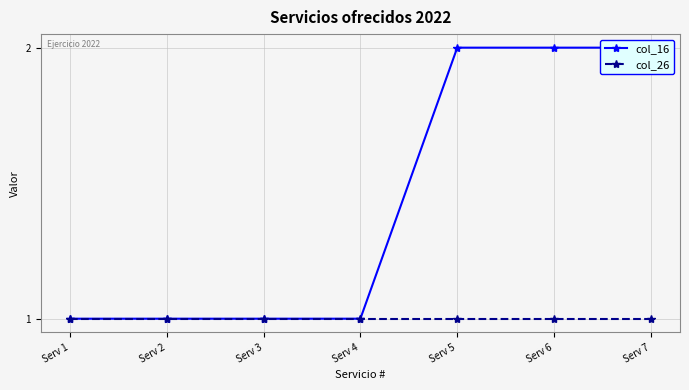

Reading left to right, extract all data points from this chart.

col_16: Serv 1=1	Serv 2=1	Serv 3=1	Serv 4=1	Serv 5=2	Serv 6=2	Serv 7=2
col_26: Serv 1=1	Serv 2=1	Serv 3=1	Serv 4=1	Serv 5=1	Serv 6=1	Serv 7=1